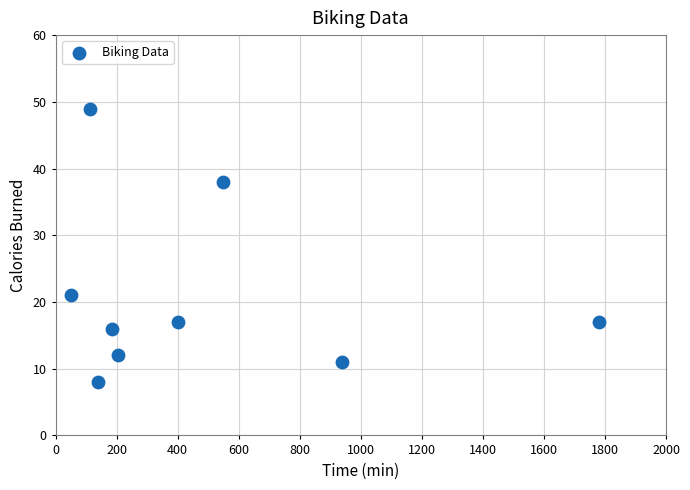

What Y value in the scatter plot is closest to 28?

21